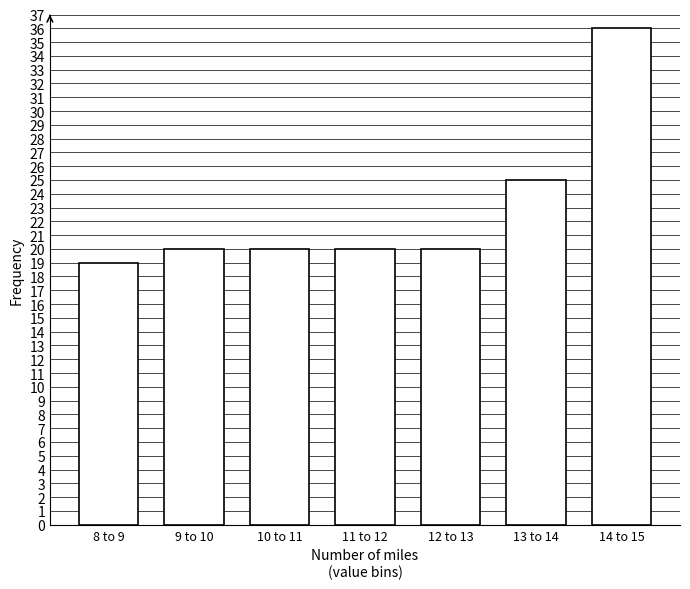

Reading right to left, extract all data points from this chart.

36	25	20	20	20	20	19